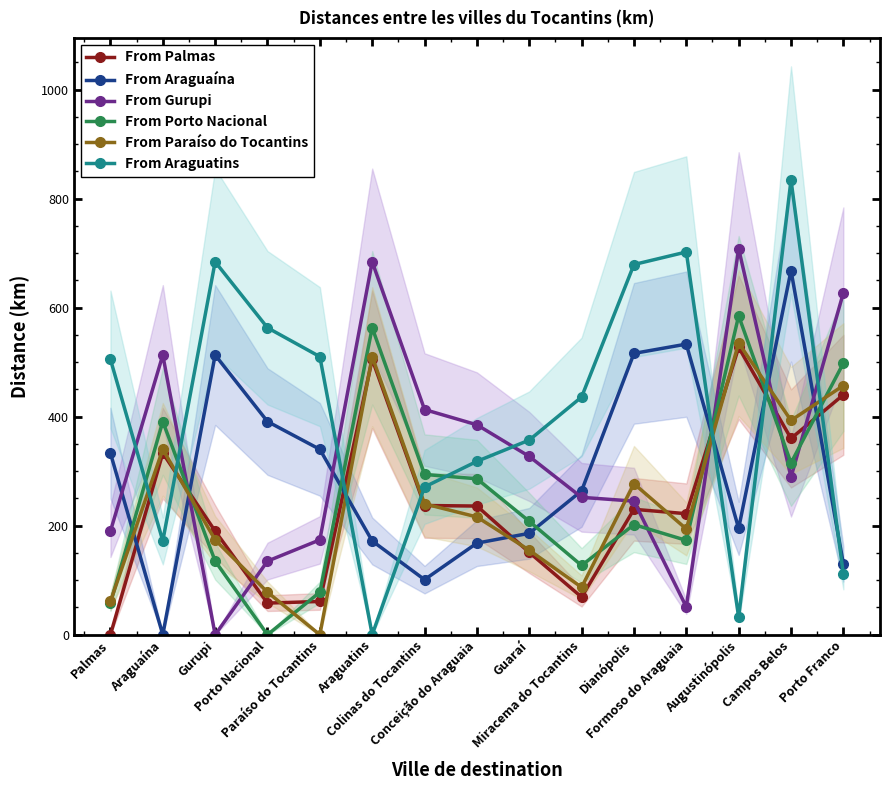

Does the chart display data point markers on the line(s)?

Yes